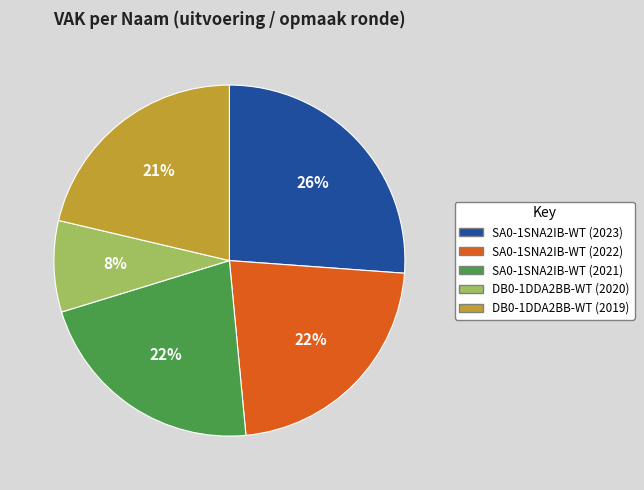

To the nearest percent, what is the difference between the largest and smallest slice percentages?

18%